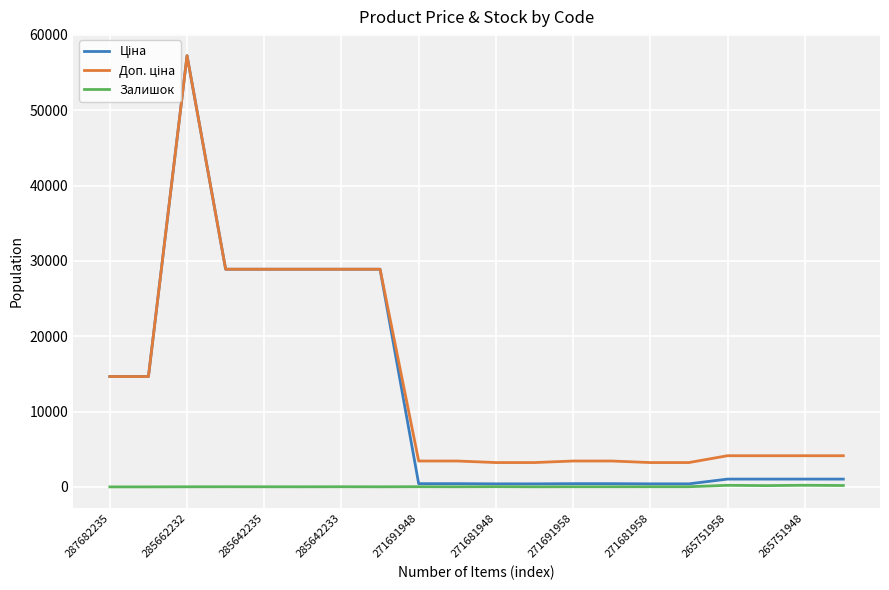

What is the maximum value shown in the chart?

57235.5